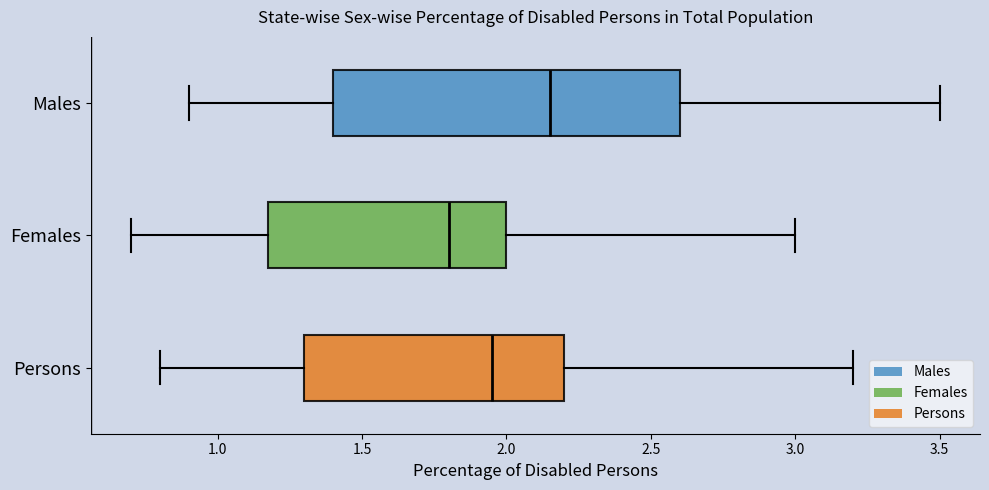

Reading bottom to top, read every box against the x-axis: the position of its median line, the range the box covers, and the ends of its whiskers. The values are not printed on the chart, so give them approximately, as read against the axis.

Persons: median 1.95, box 1.30 to 2.20, whiskers 0.80 to 3.20
Females: median 1.80, box 1.20 to 2.00, whiskers 0.70 to 3.00
Males: median 2.15, box 1.40 to 2.60, whiskers 0.90 to 3.50